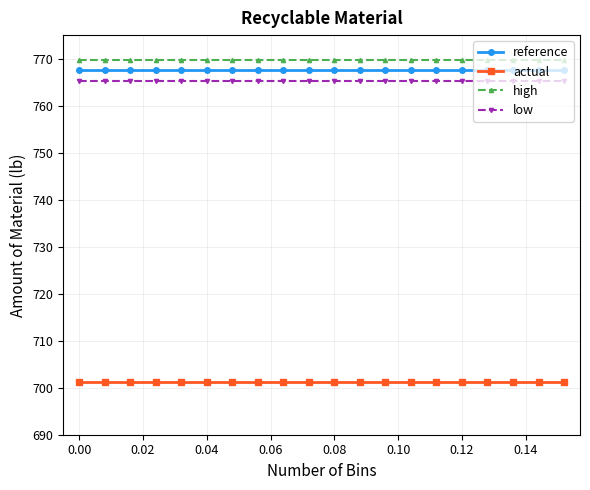

Reading left to right, extract all data points from this chart.

reference: 767.5	767.5	767.5	767.5	767.5	767.5	767.5	767.5	767.5	767.5	767.5	767.5	767.5	767.5	767.5	767.5	767.5	767.5	767.5	767.5
actual: 701.2	701.2	701.2	701.2	701.2	701.2	701.2	701.2	701.2	701.2	701.2	701.2	701.2	701.2	701.2	701.2	701.2	701.2	701.2	701.2
high: 769.8	769.8	769.8	769.8	769.8	769.8	769.8	769.8	769.8	769.8	769.8	769.8	769.8	769.8	769.8	769.8	769.8	769.8	769.8	769.8
low: 765.2	765.2	765.2	765.2	765.2	765.2	765.2	765.2	765.2	765.2	765.2	765.2	765.2	765.2	765.2	765.2	765.2	765.2	765.2	765.2